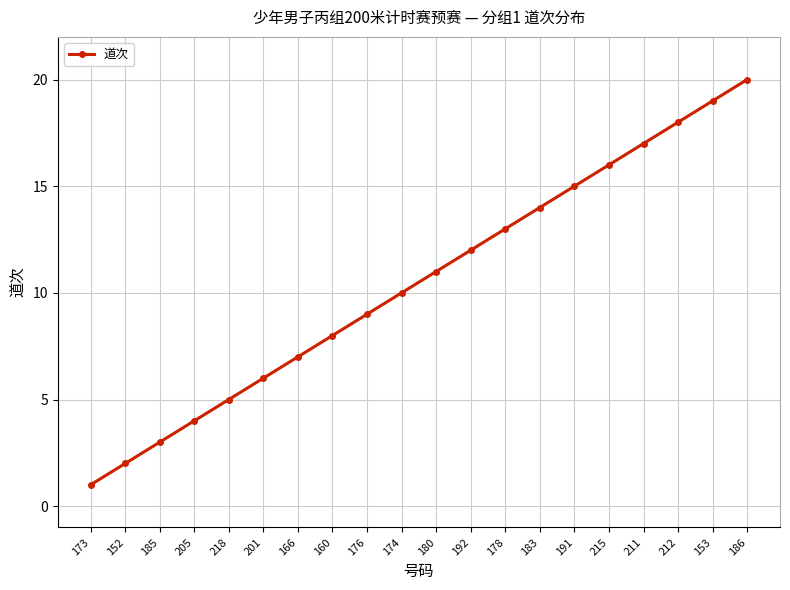

What is the maximum value shown in the chart?

20